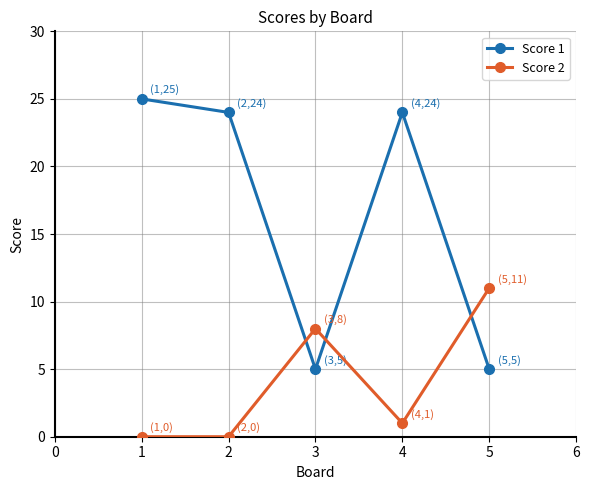

True or false: Score 1 and Score 2 cross at least once.

True